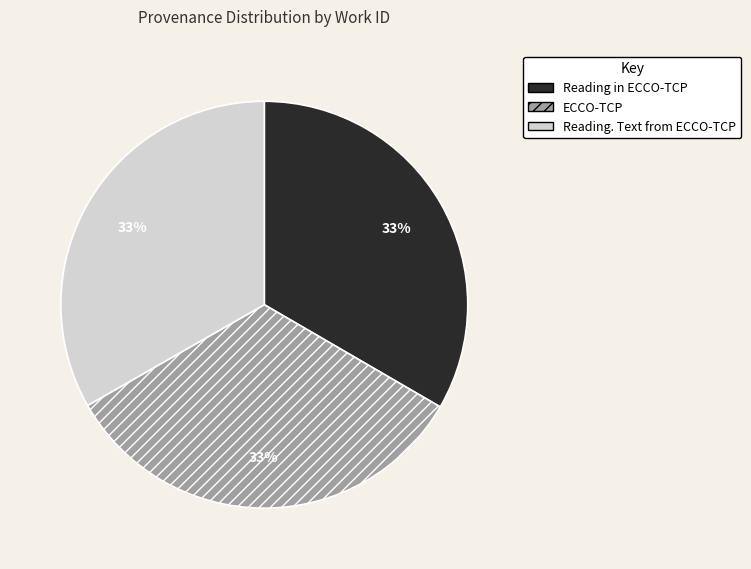

Is there a majority slice in this chart?

No